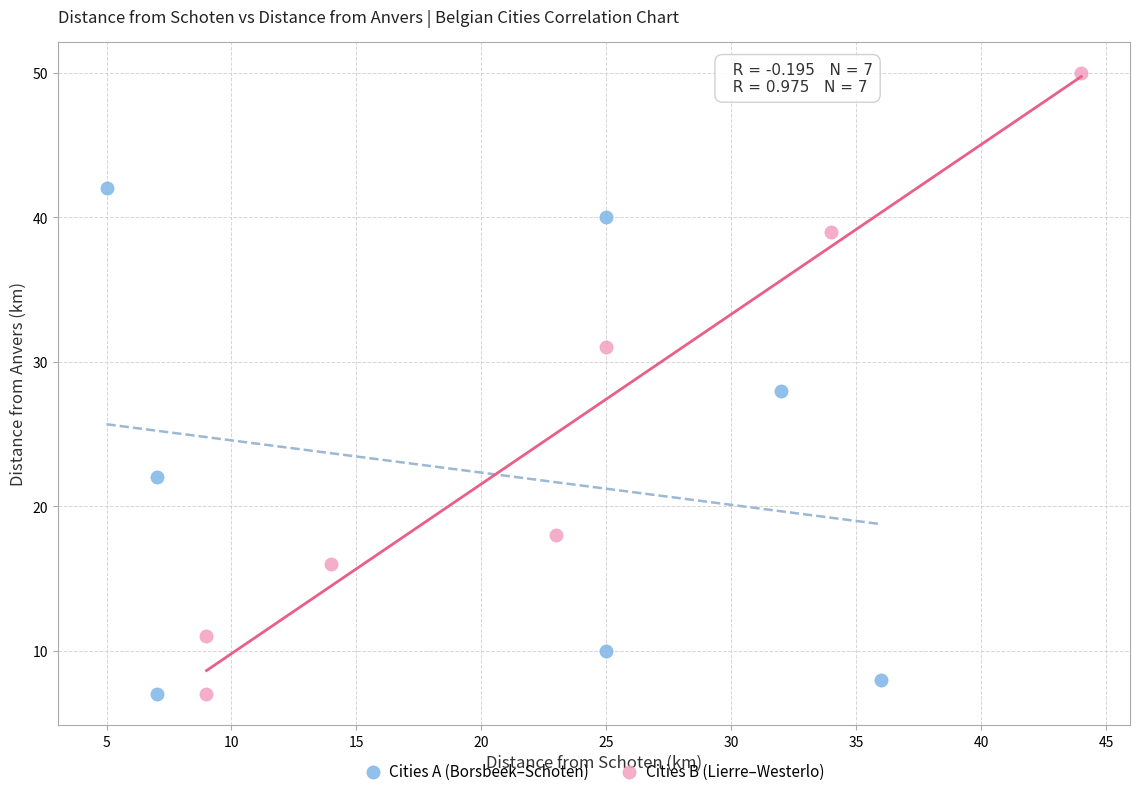

Which series has the largest Y range (max minus min)?

Cities B (Lierre–Westerlo)